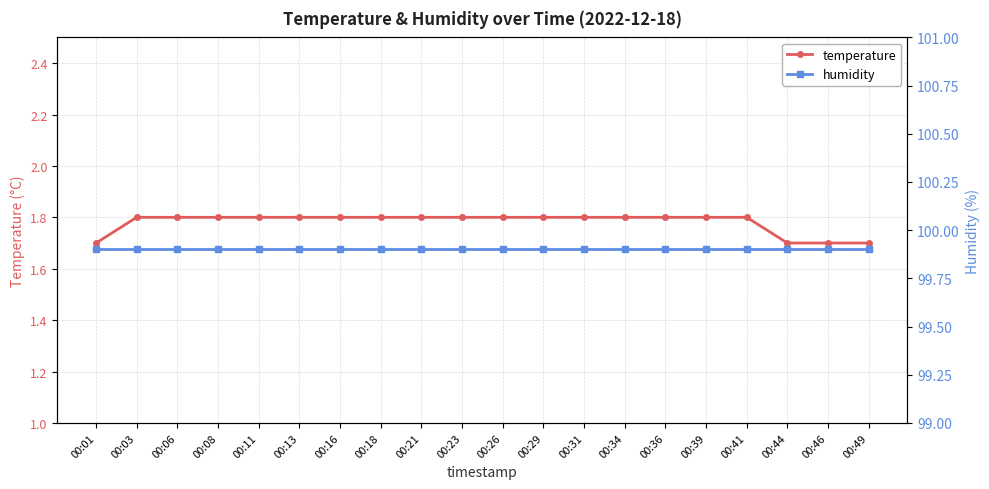

True or false: temperature has more than 1 interior local peaks.

False